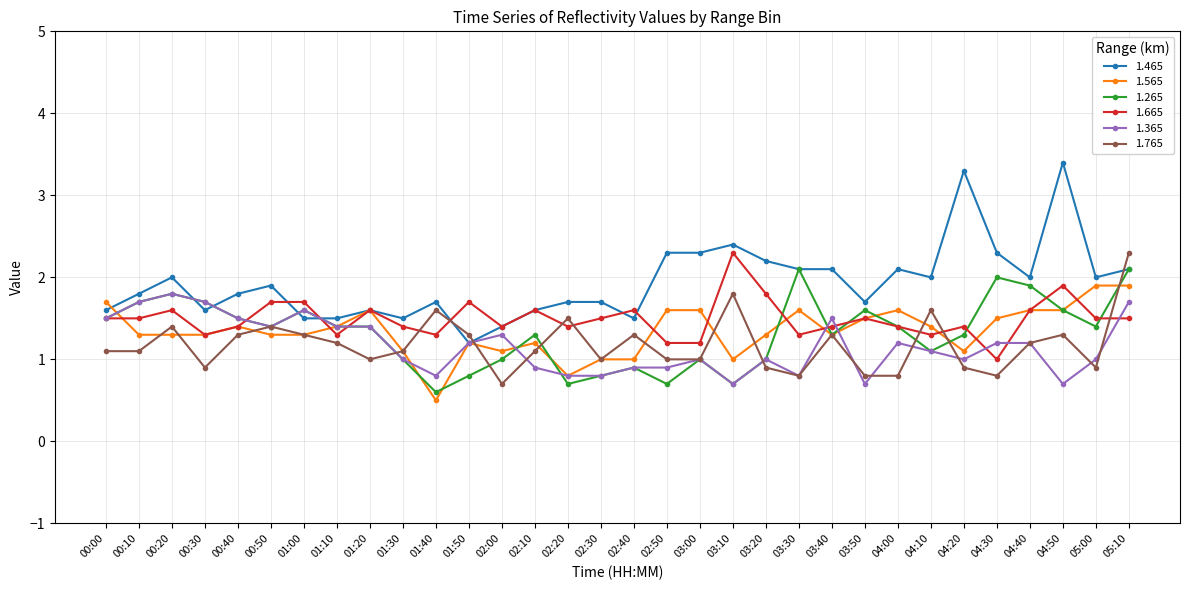

Between which two adjacent categories do 1.665 and 1.765 first intersect?

01:30 and 01:40